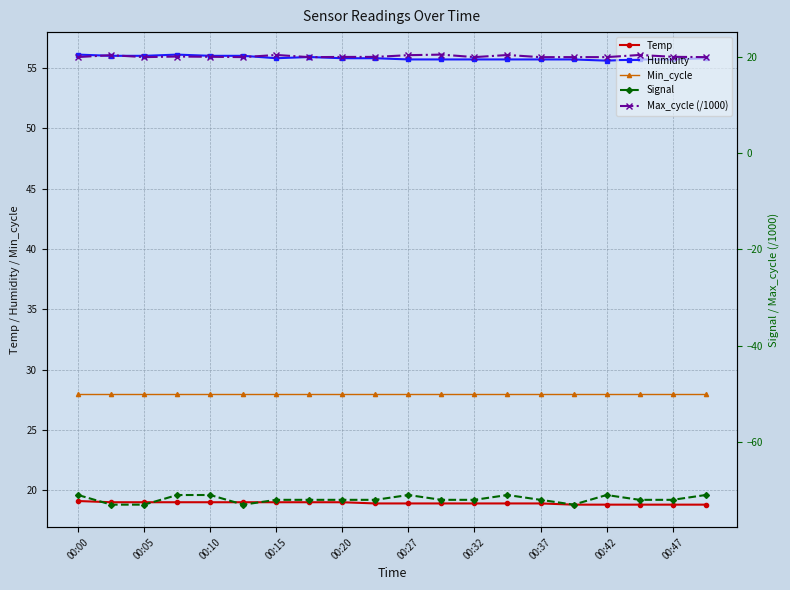

True or false: Temp and Min_cycle cross at least once.

False